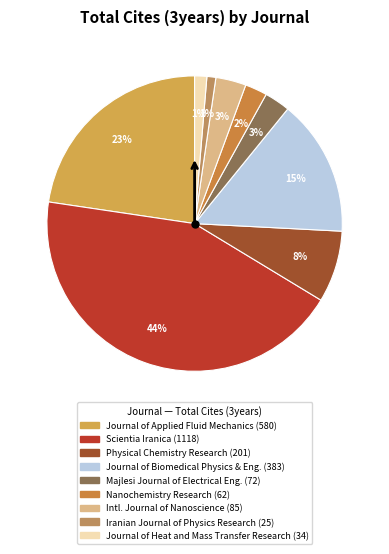

How many slices are in this pie chart?

9